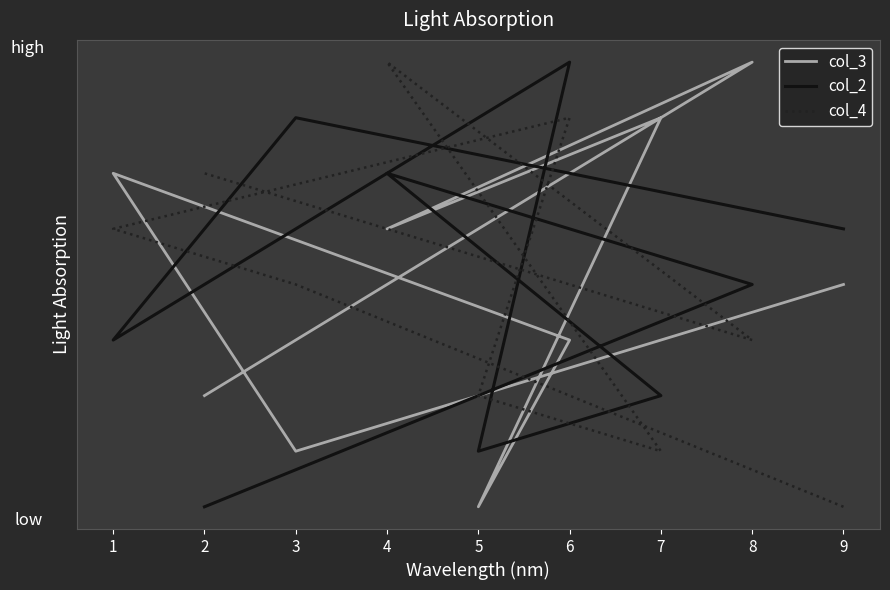

True or false: col_4 has more than 2 points higher than both neighbors.

False